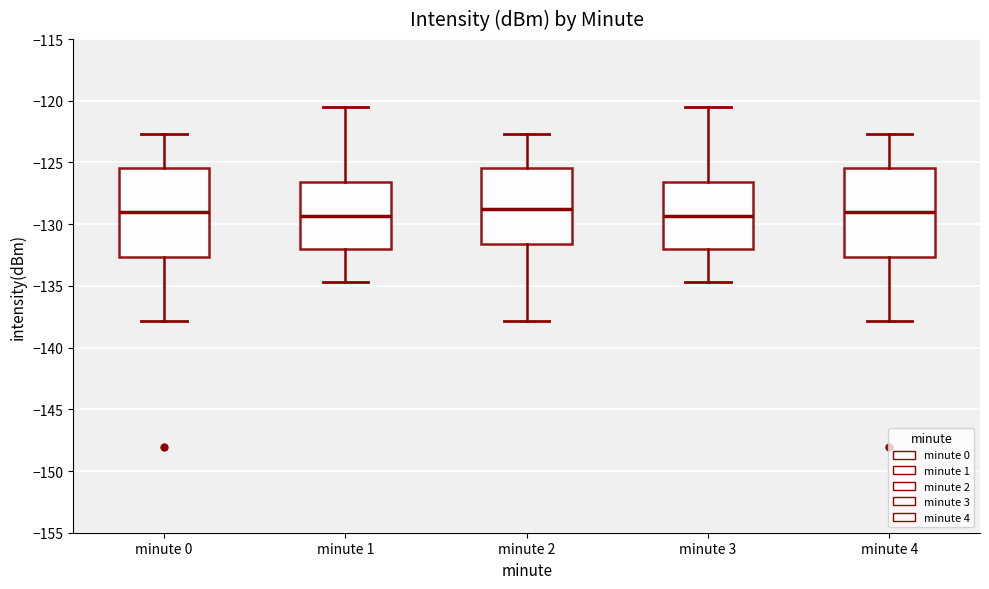

Reading left to right, read every box against the y-axis: the position of its median line, the range the box covers, and the ends of its whiskers. The values are not printed on the chart, so give them approximately, as read against the axis.

minute 0: median -129.0, box -132.5 to -125.5, whiskers -138.0 to -122.5
minute 1: median -129.5, box -132.0 to -126.5, whiskers -134.5 to -120.5
minute 2: median -128.5, box -131.5 to -125.5, whiskers -138.0 to -122.5
minute 3: median -129.5, box -132.0 to -126.5, whiskers -134.5 to -120.5
minute 4: median -129.0, box -132.5 to -125.5, whiskers -138.0 to -122.5